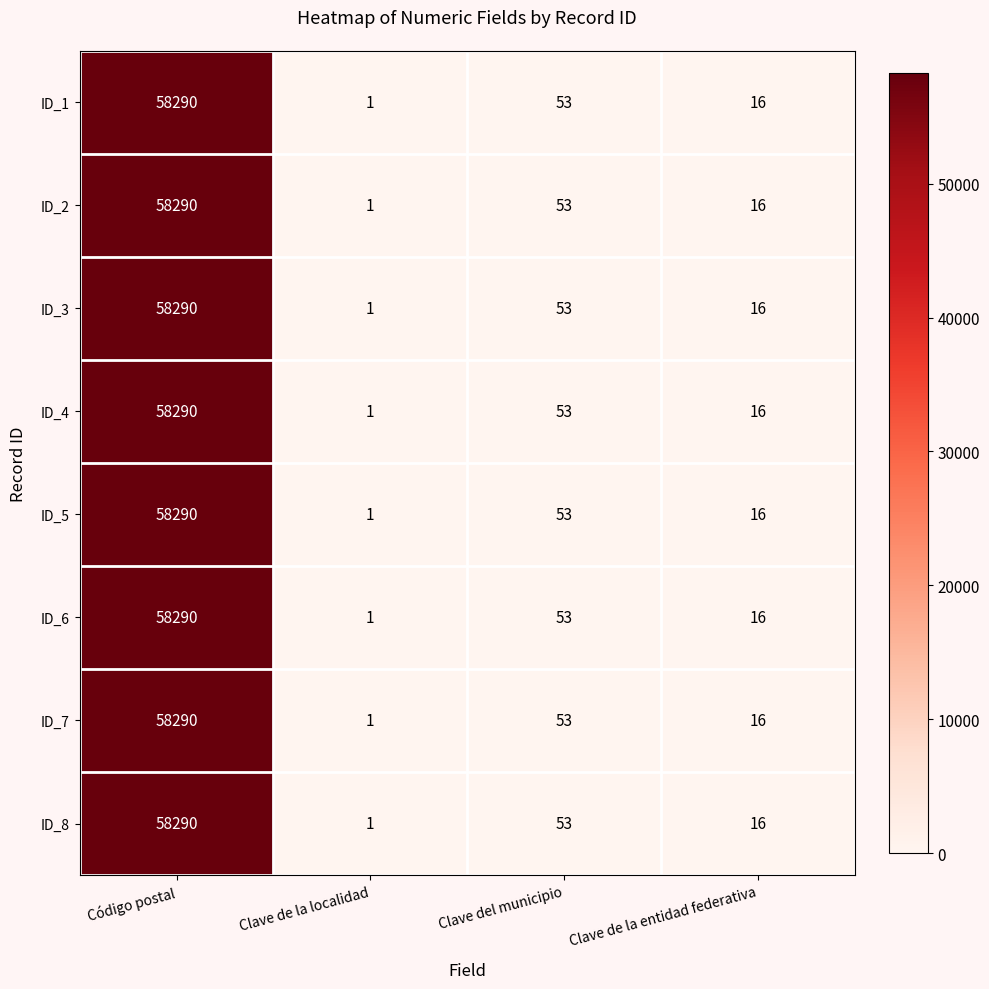

What is the approximate value of ID_3 at Clave de la entidad federativa?

16